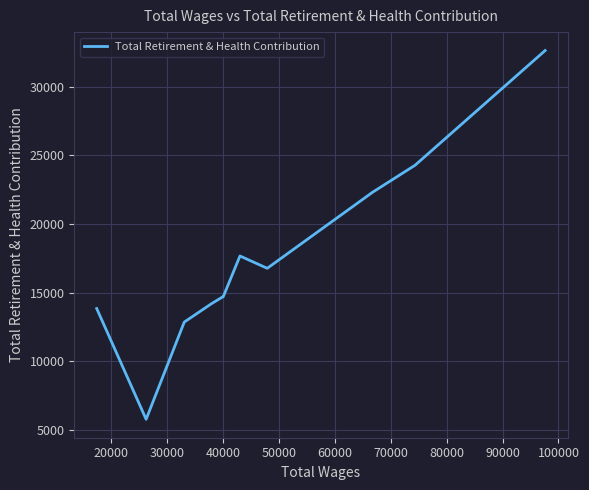

True or false: there are more than 2 points higher than both neighbors.

False